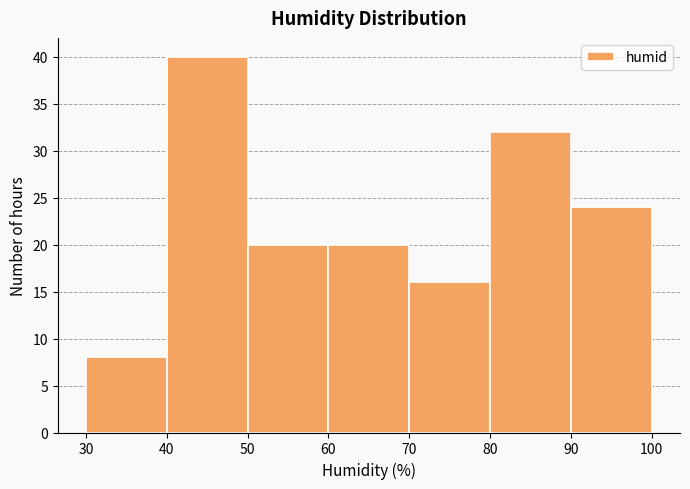

Over which range of the x-axis is the bar tallest?

40 to 50